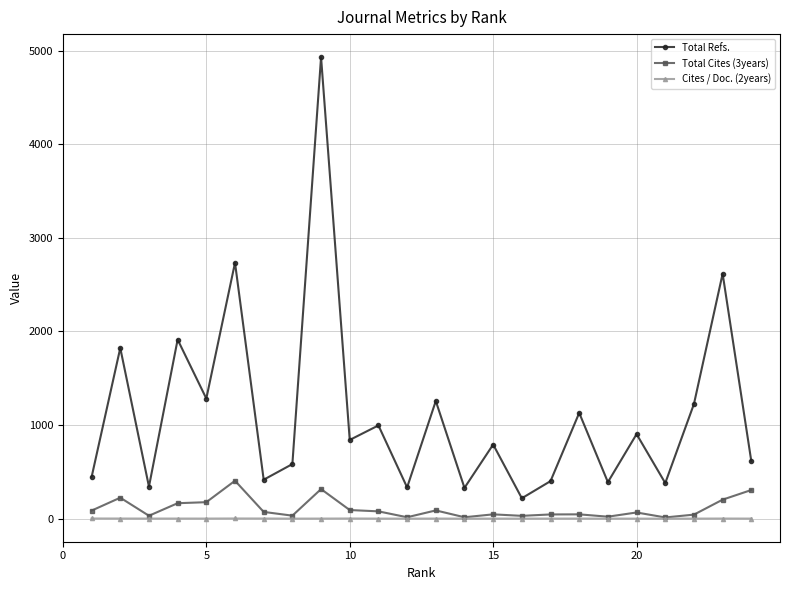

True or false: Total Cites (3years) and Total Refs. cross at least once.

False